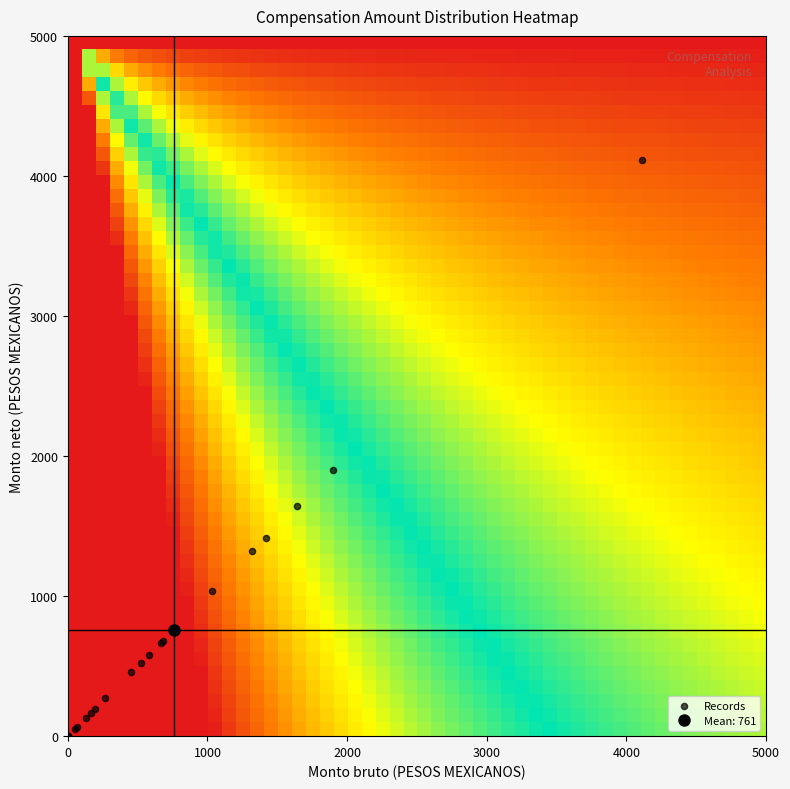

What Y value in the scatter plot is closest to 2055?

1902.5